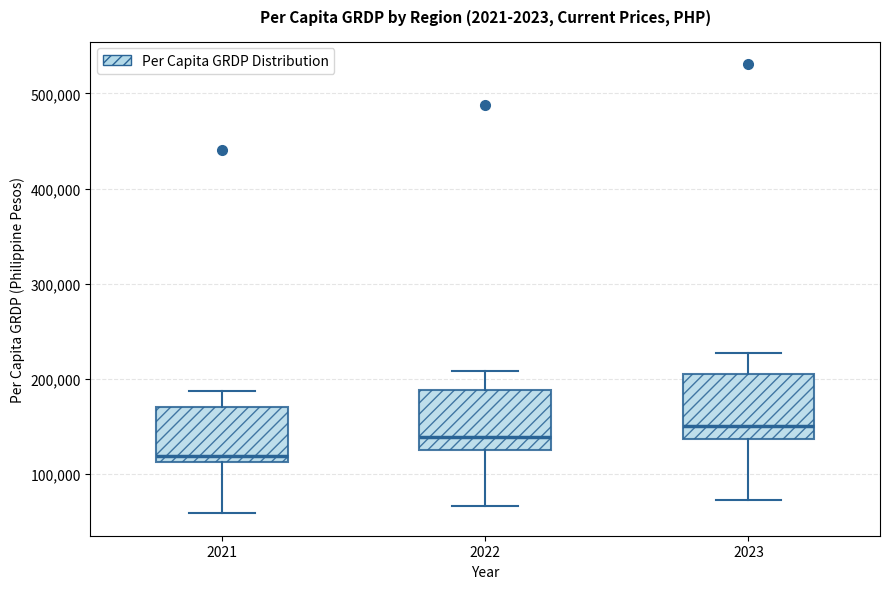

Reading left to right, read every box against the y-axis: the position of its median line, the range the box covers, and the ends of its whiskers. The values are not printed on the chart, so give them approximately, as read against the axis.

2021: median 120000, box 110000 to 170000, whiskers 60000 to 190000
2022: median 140000, box 130000 to 190000, whiskers 70000 to 210000
2023: median 150000, box 140000 to 210000, whiskers 70000 to 230000